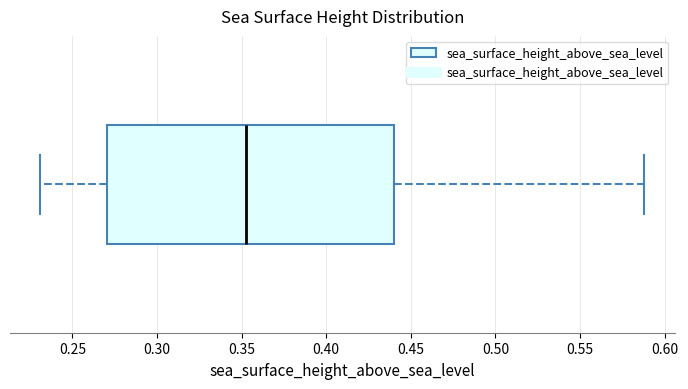

Transcribe this box plot: give where the median line is, the range the box spans, and where the two whiskers end, as read against the x-axis. The values are not printed on the chart, so give them approximately, as read against the axis.

median 0.355, box 0.270 to 0.440, whiskers 0.230 to 0.590